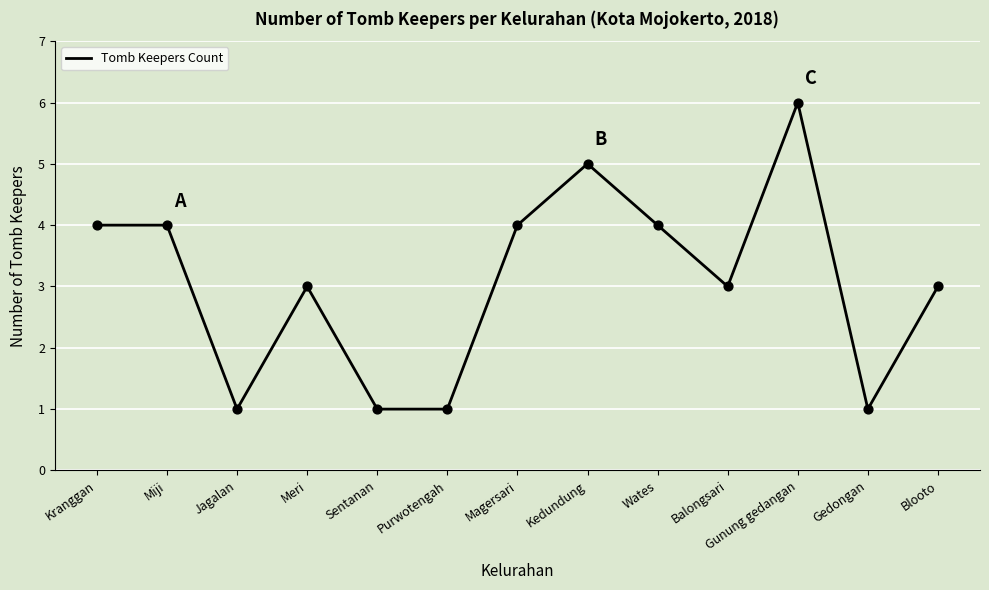

Between Kranggan and Purwotengah, which is larger?

Kranggan